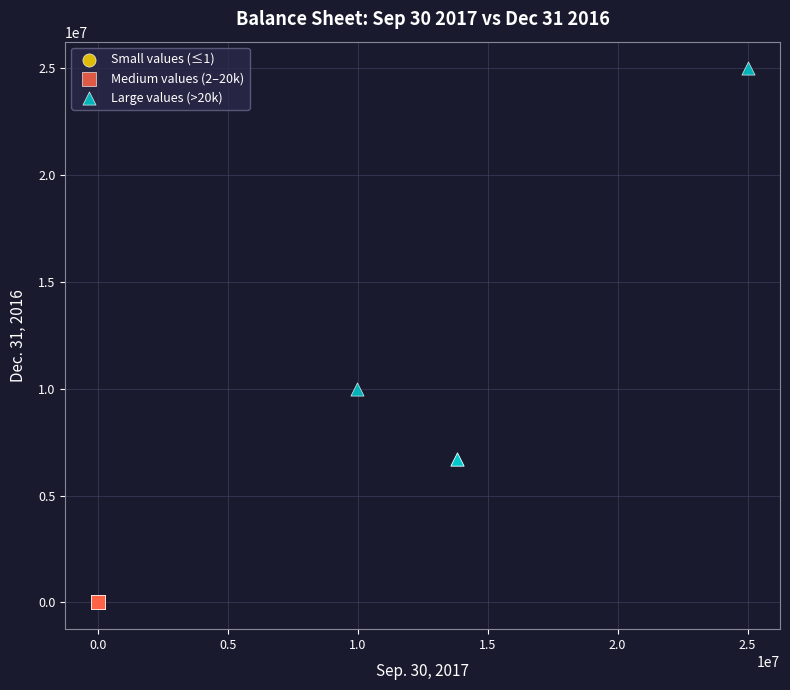

Which series has the largest Y range (max minus min)?

Large values (>20k)